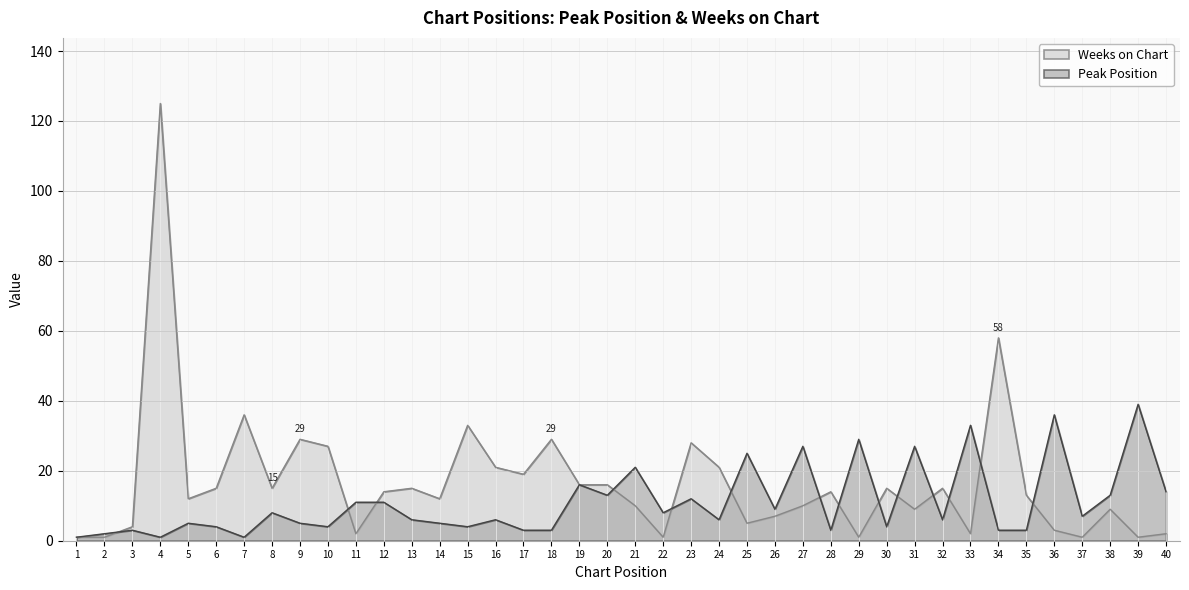

After their last crossing, which series has the higher values: Weeks on Chart or Peak Position?

Peak Position